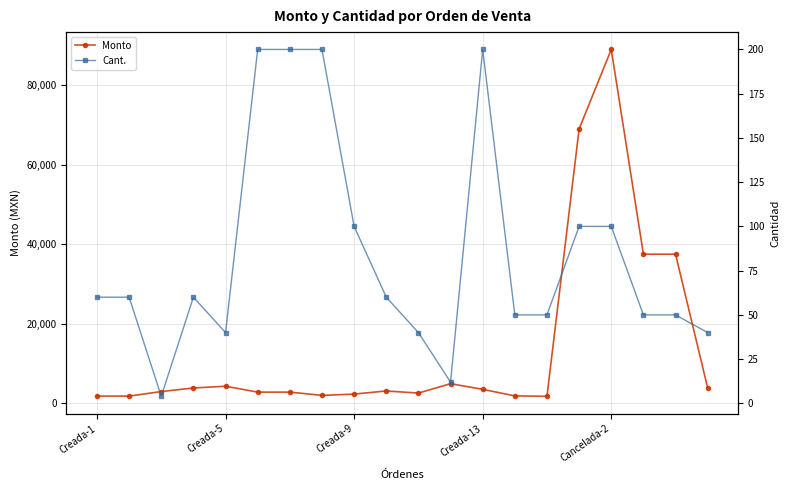

Reading right to left, extract all data points from this chart.

Monto: 3840	37500	37500	89000	69000	1750	1850	3500	4920	2560	3090	2300	1980	2800	2800	4280	3840	2940	1800	1800
Cant.: 40	50	50	100	100	50	50	200	12	40	60	100	200	200	200	40	60	4	60	60